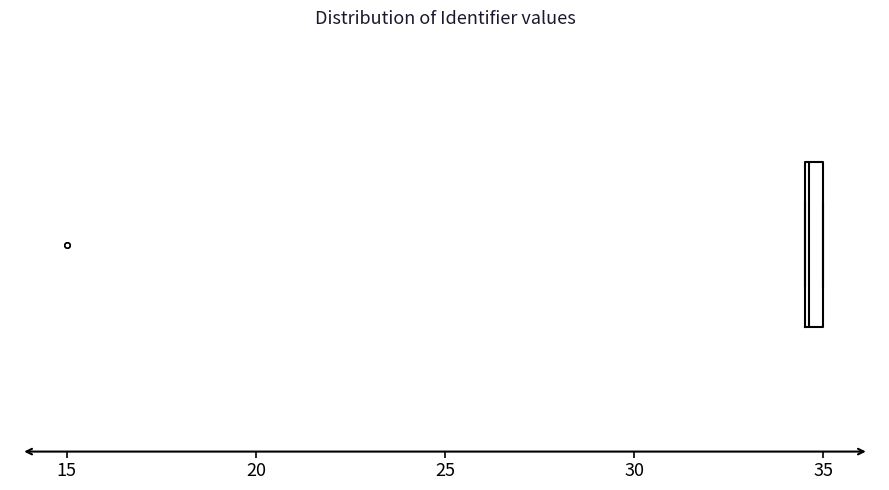

Where is the right edge of the box on the x-axis? The values are not printed on the chart, so give them approximately, as read against the axis.

35.0